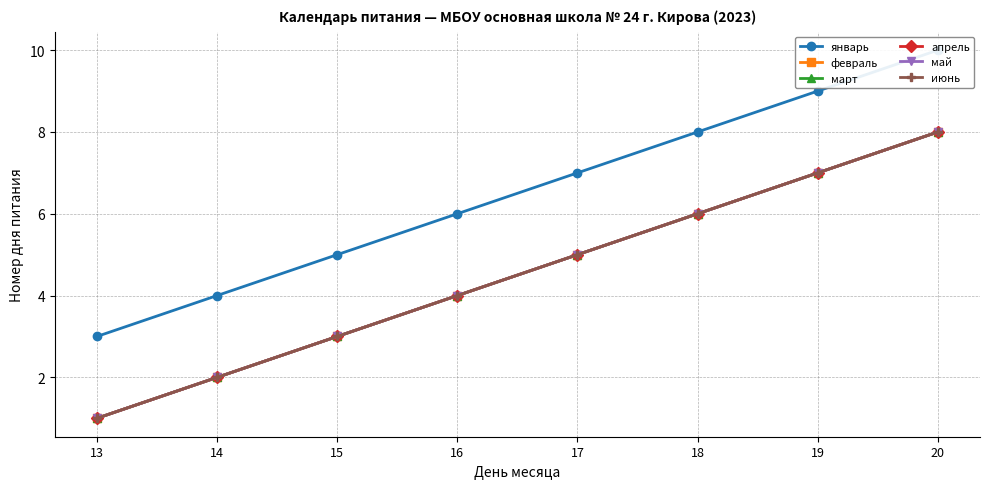

Where is январь nearest to the value 6?

16